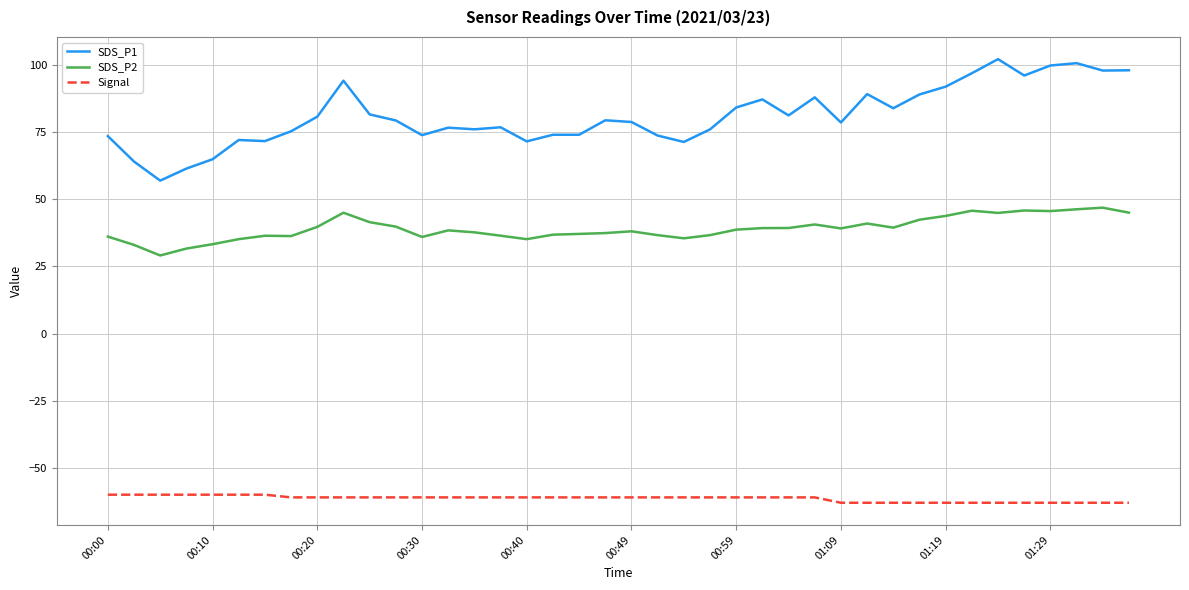

Count the number of data series in this chart.

3